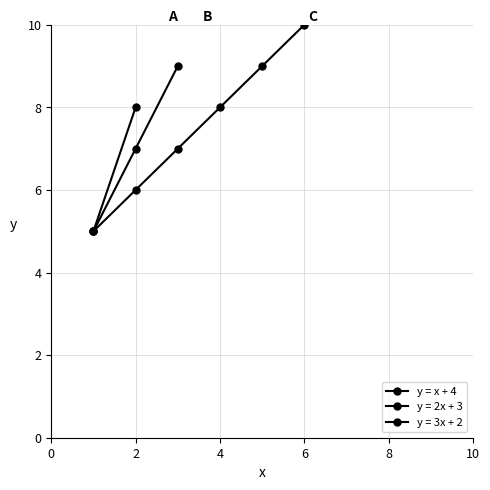

Count the values in the range 6 to 9.

4